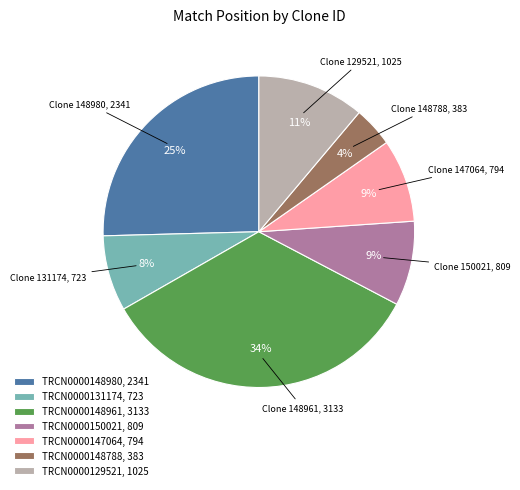

Count the number of slices in the pie.

7